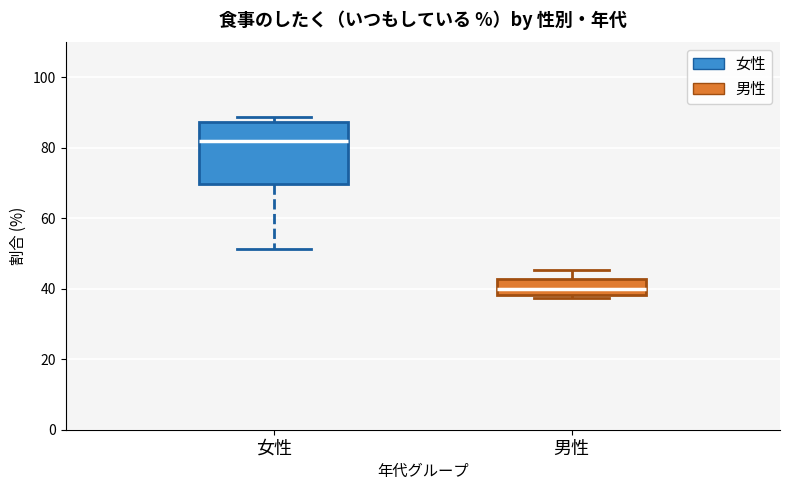

Which box's median line is the lowest?

男性